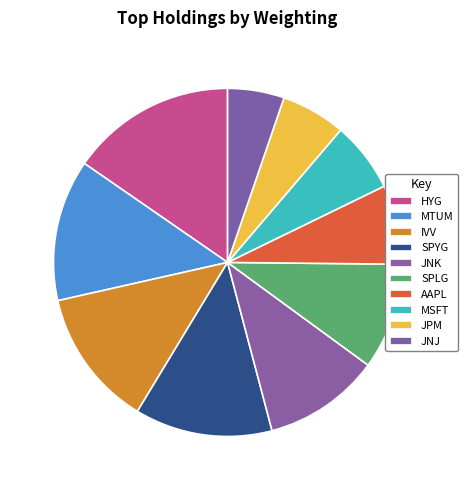

How many slices are in this pie chart?

10